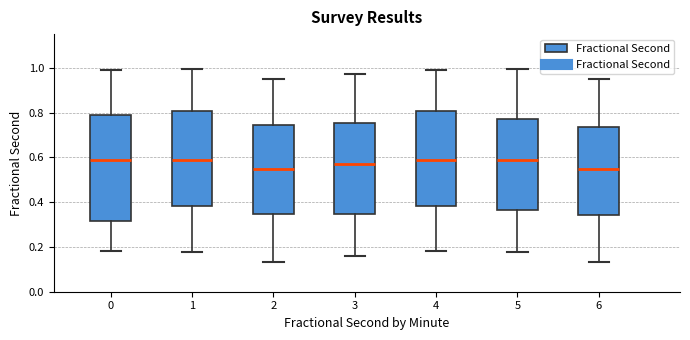

Where does the lower whisker of the box at x = 1 end on the y-axis? The values are not printed on the chart, so give them approximately, as read against the axis.

0.18